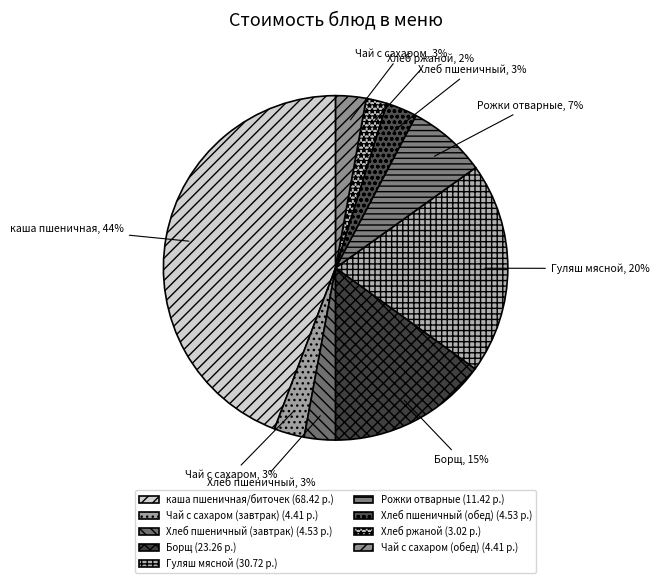

What is the ratio of the value at Хлеб пшеничный (обед) to the value at каша пшеничная/биточек?

0.1